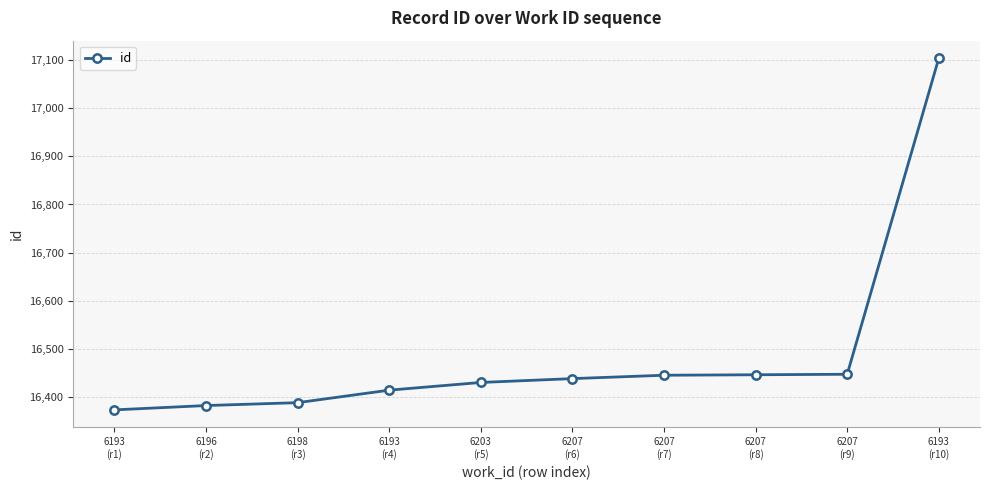

What is the value of the 3rd point from the left?

16388